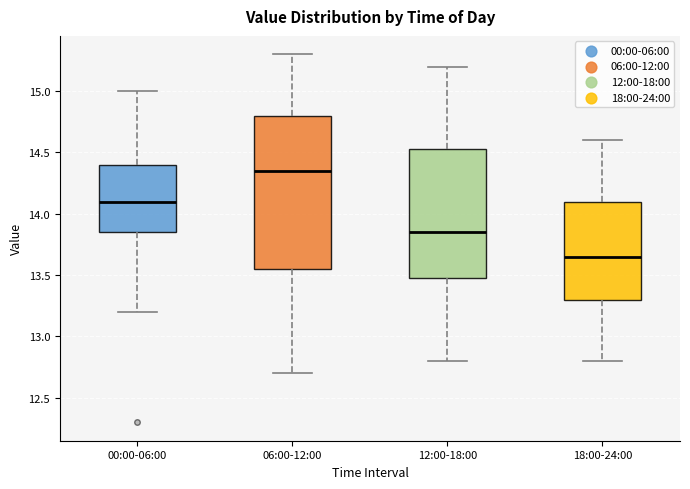

Where is the lower edge of the box for 00:00-06:00 on the y-axis? The values are not printed on the chart, so give them approximately, as read against the axis.

13.85